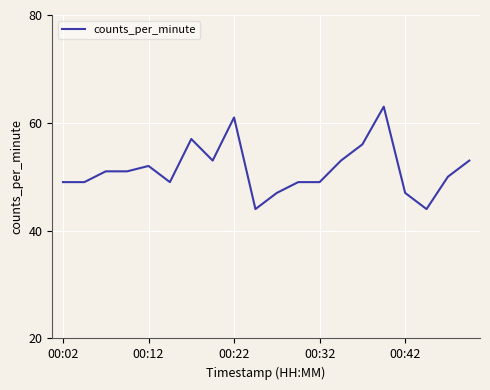

What is the smallest value displayed?

44